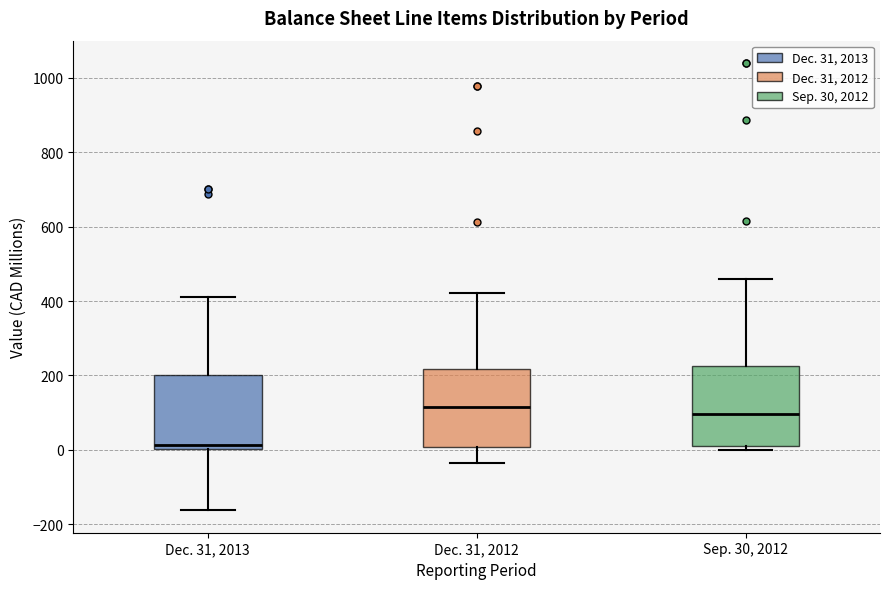

Reading left to right, transcribe this box plot: for each box, give where its median line is, the range the box spans, and where its two whiskers end, as read against the y-axis. The values are not printed on the chart, so give them approximately, as read against the axis.

Dec. 31, 2013: median 20, box 0 to 200, whiskers -160 to 420
Dec. 31, 2012: median 120, box 0 to 220, whiskers -40 to 420
Sep. 30, 2012: median 100, box 20 to 220, whiskers 0 to 460